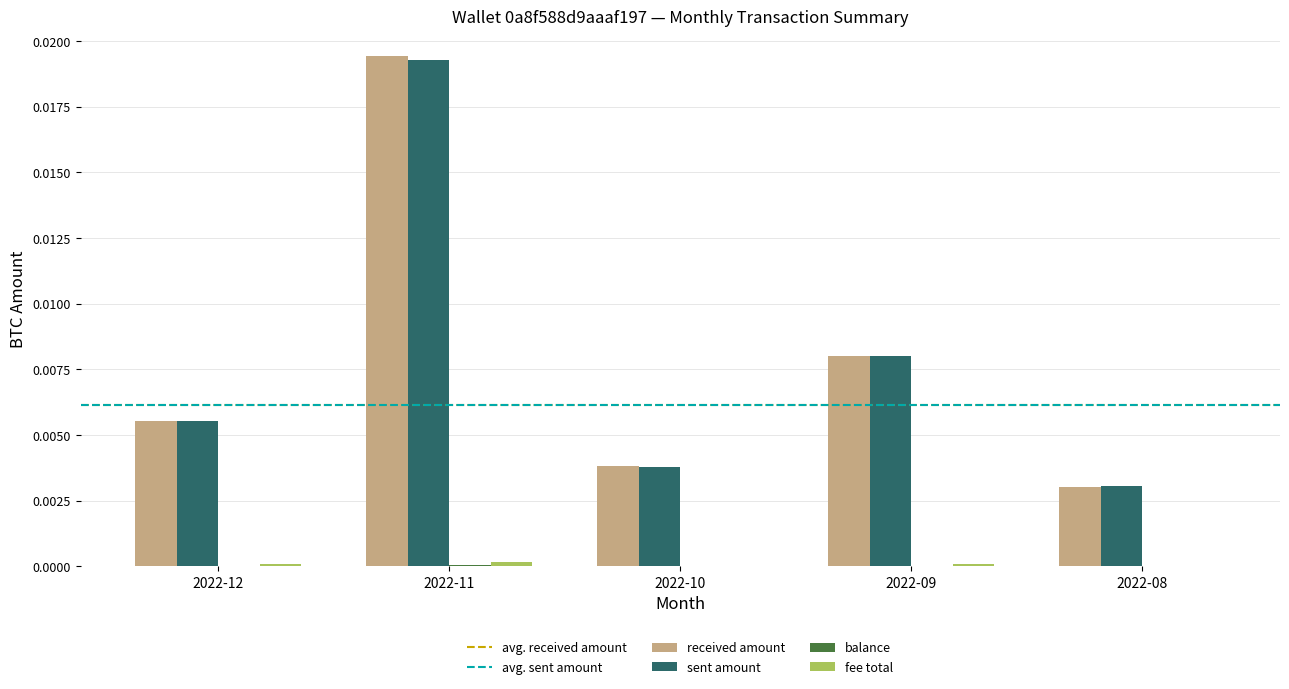

At which category is the sum across all series the highest?

2022-11